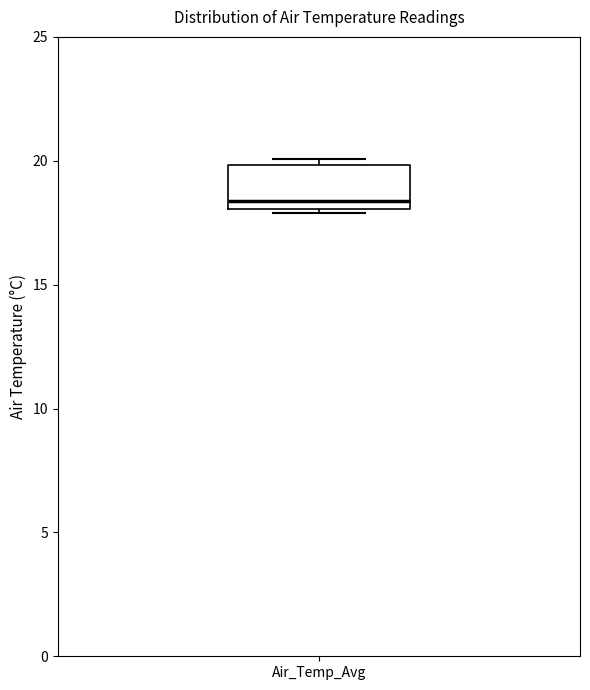

Read this box plot against the y-axis: the position of the median line, the range covered by the box, and the ends of both whiskers. The values are not printed on the chart, so give them approximately, as read against the axis.

median 18.5, box 18.0 to 20.0, whiskers 18.0 to 20.0 (just above the box's upper edge)